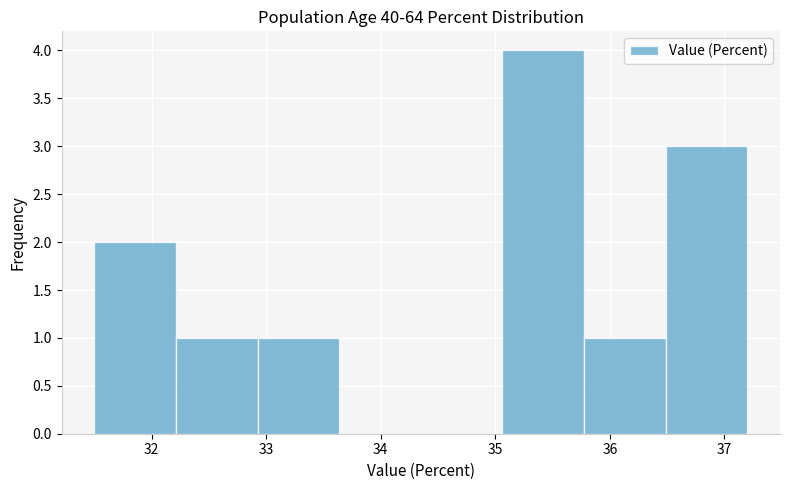

Which range on the x-axis has the tallest bar?

35.1 to 35.8